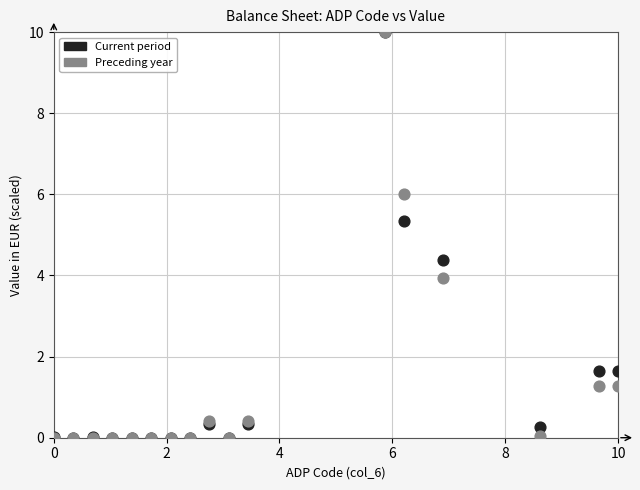

Across all series, what Y value is closest to 5?

5.3